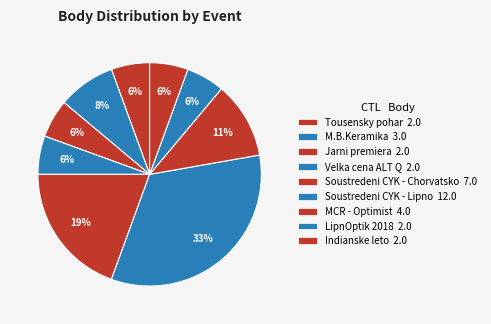

How many segments does this pie chart have?

9